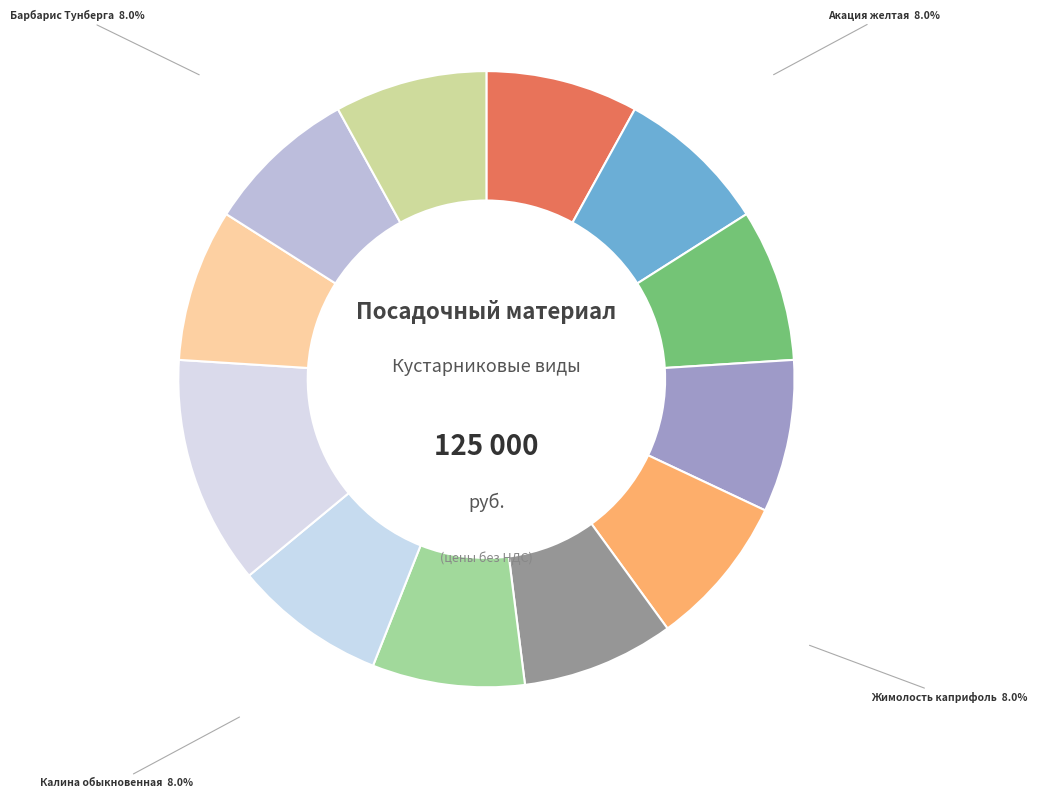

Is it true that Калина обыкновенная is 8% of the pie?

True